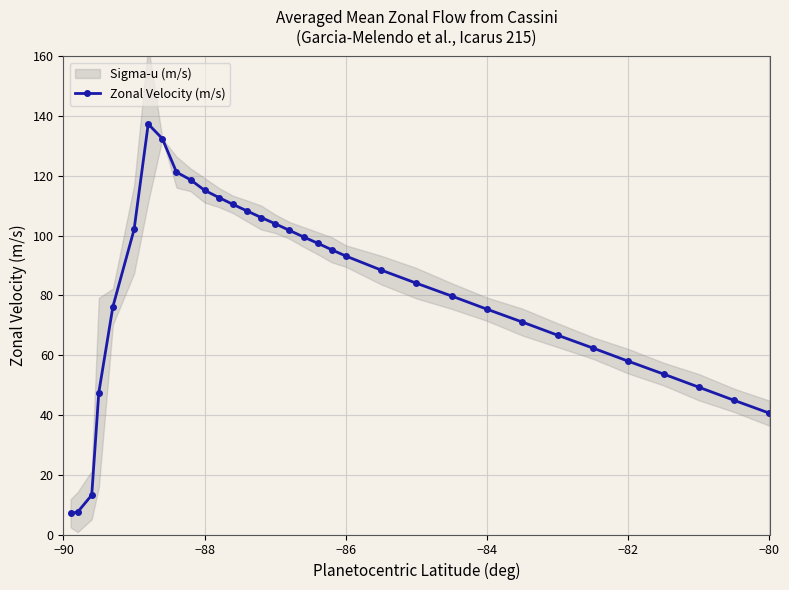

The value of Zonal Velocity (m/s) at −84 is 75.4. True or false?

True